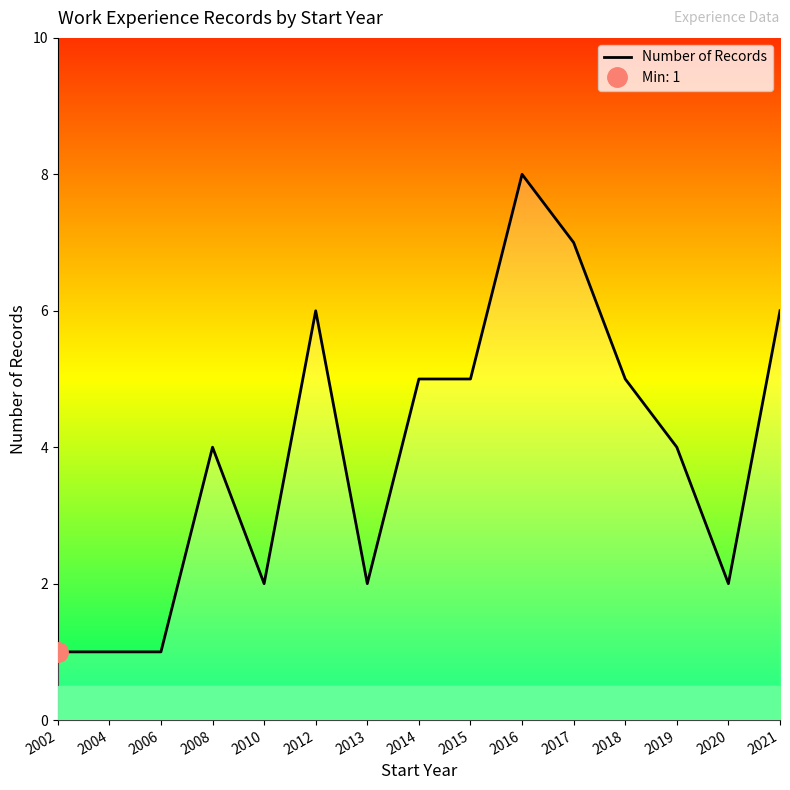

Where is the data nearest to the value 4?

2008